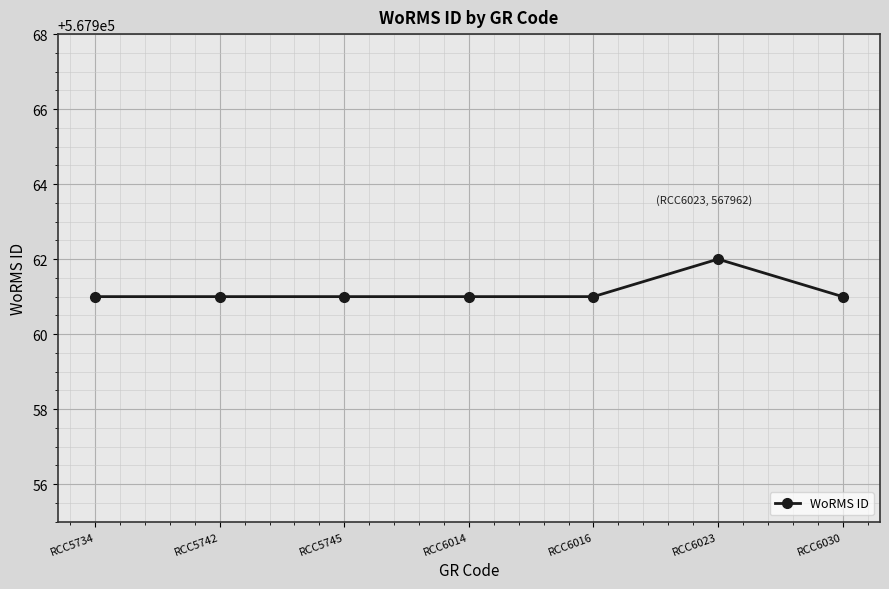

What is the ratio of the value at RCC6016 to the value at RCC5742?

1.0